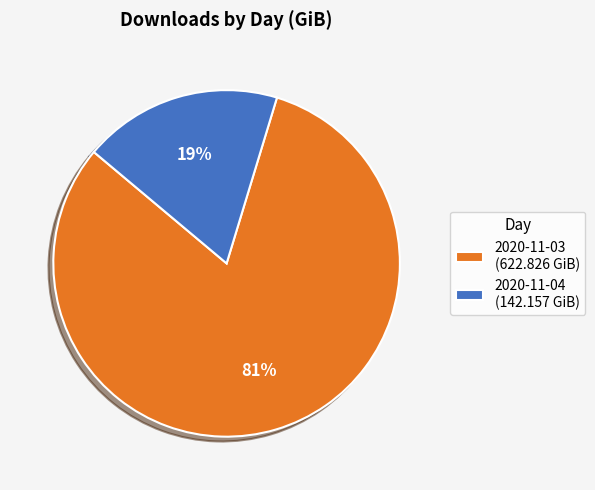

Which slice represents more than half of the pie?

2020-11-03